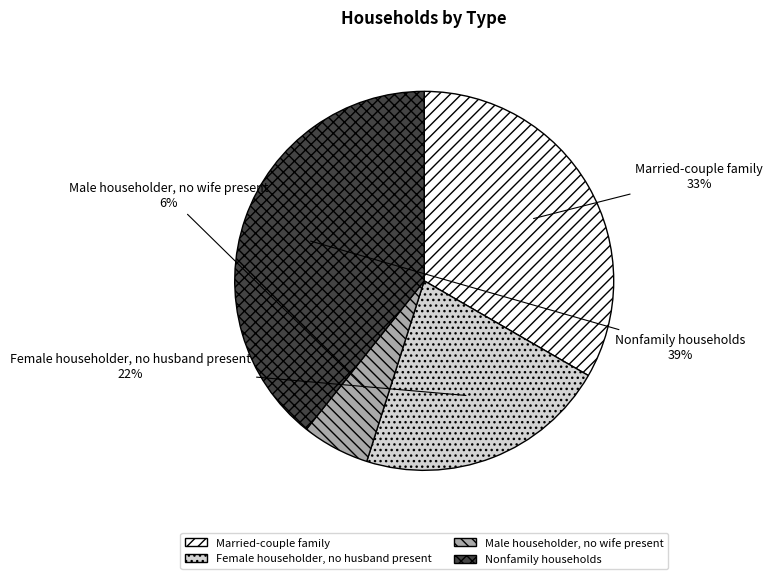

Count the number of slices in the pie.

4